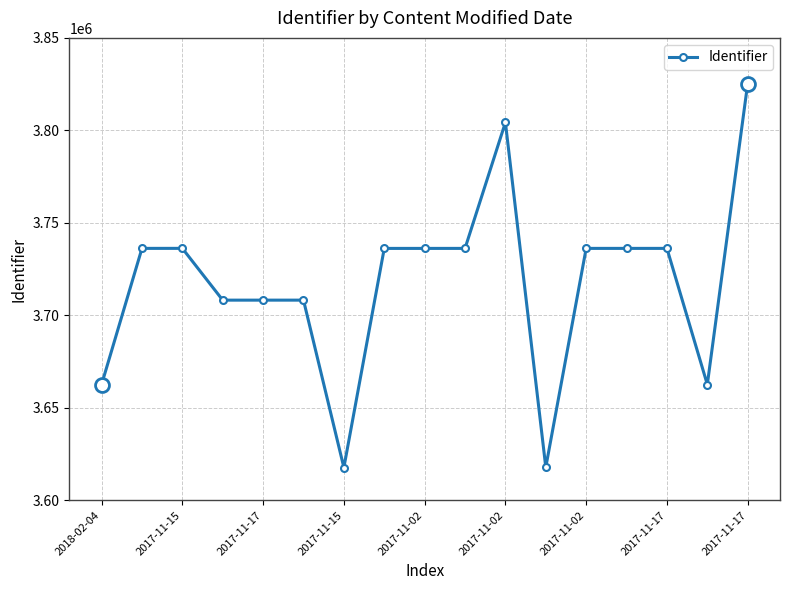

What is the sum of all values?

63204344